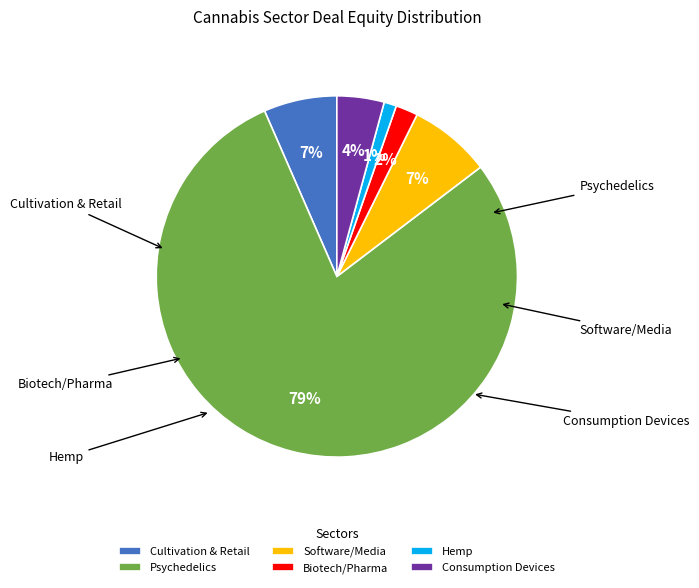

Rank the categories by value from highest to lowest.

Psychedelics, Software/Media, Cultivation & Retail, Consumption Devices, Biotech/Pharma, Hemp